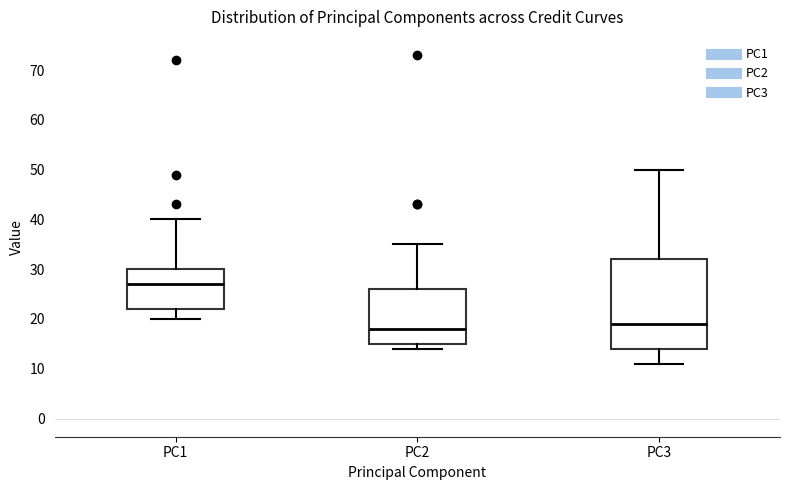

Reading left to right, transcribe this box plot: for each box, give where its median line is, the range the box spans, and where its two whiskers end, as read against the y-axis. The values are not printed on the chart, so give them approximately, as read against the axis.

PC1: median 27, box 22 to 30, whiskers 20 to 40
PC2: median 18, box 15 to 26, whiskers 14 to 35
PC3: median 19, box 14 to 32, whiskers 11 to 50